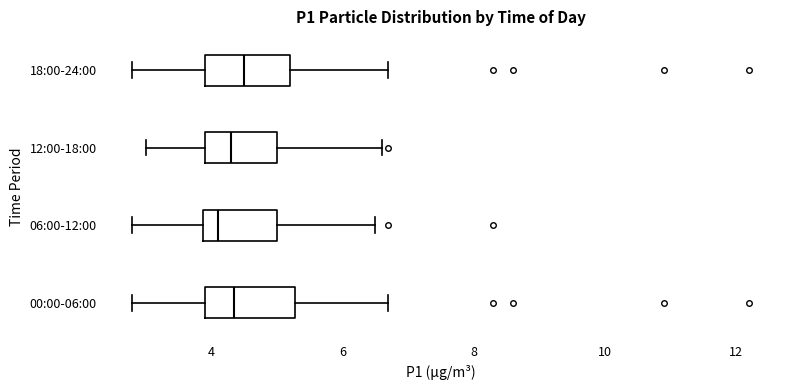

Reading bottom to top, transcribe this box plot: for each box, give where its median line is, the range the box spans, and where its two whiskers end, as read against the x-axis. The values are not printed on the chart, so give them approximately, as read against the axis.

00:00-06:00: median 4.4, box 4.0 to 5.2, whiskers 2.8 to 6.8
06:00-12:00: median 4.2, box 3.8 to 5.0, whiskers 2.8 to 6.6
12:00-18:00: median 4.4, box 4.0 to 5.0, whiskers 3.0 to 6.6
18:00-24:00: median 4.6, box 4.0 to 5.2, whiskers 2.8 to 6.8